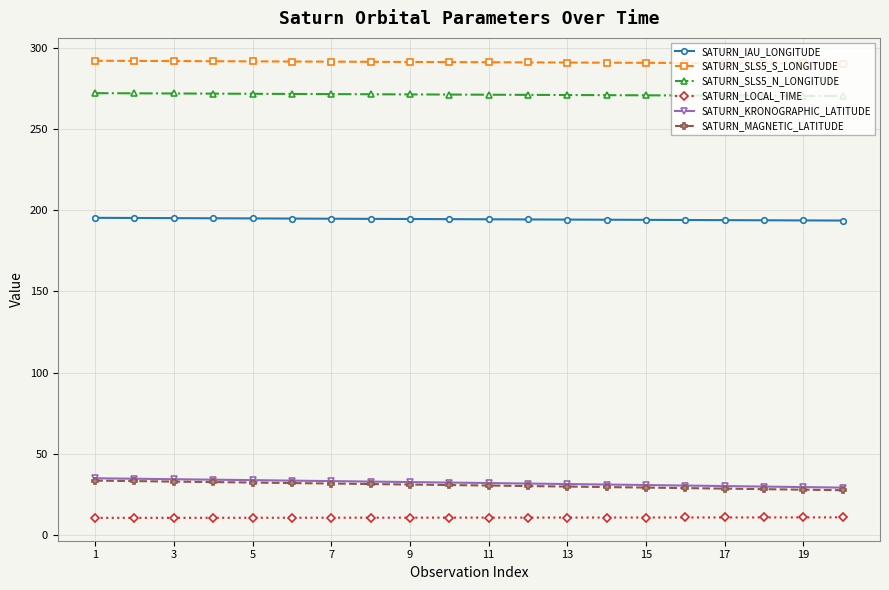

True or false: SATURN_LOCAL_TIME and SATURN_SLS5_N_LONGITUDE cross at least once.

False